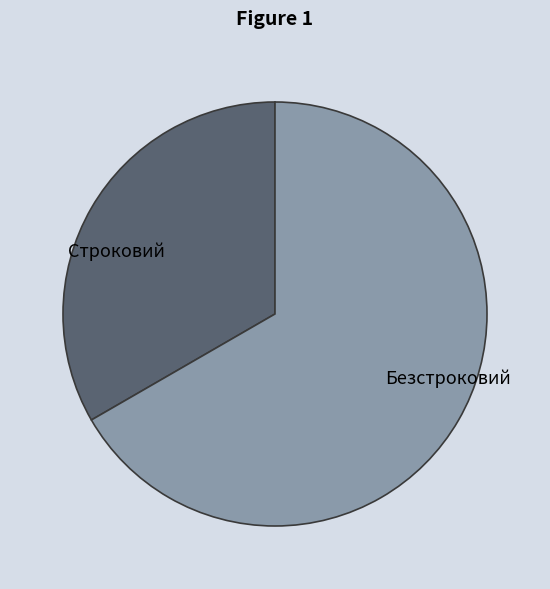

Combined, do Строковий and Безстроковий account for over 50%?

Yes